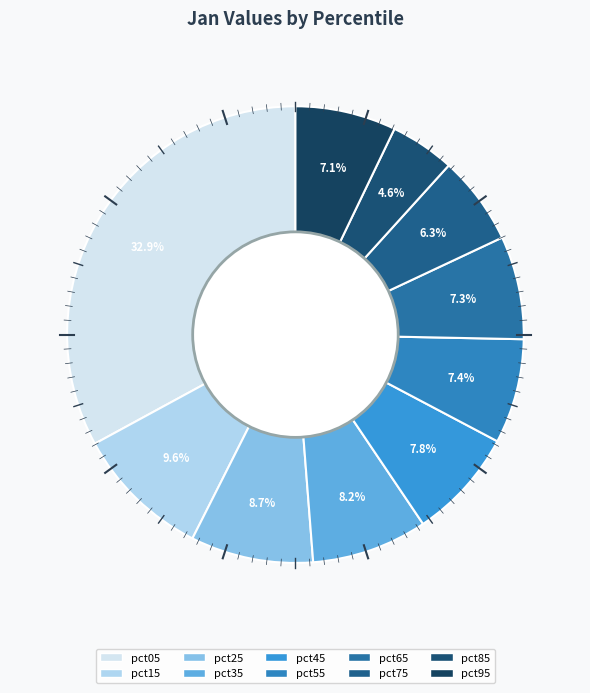

Is there a majority slice in this chart?

No